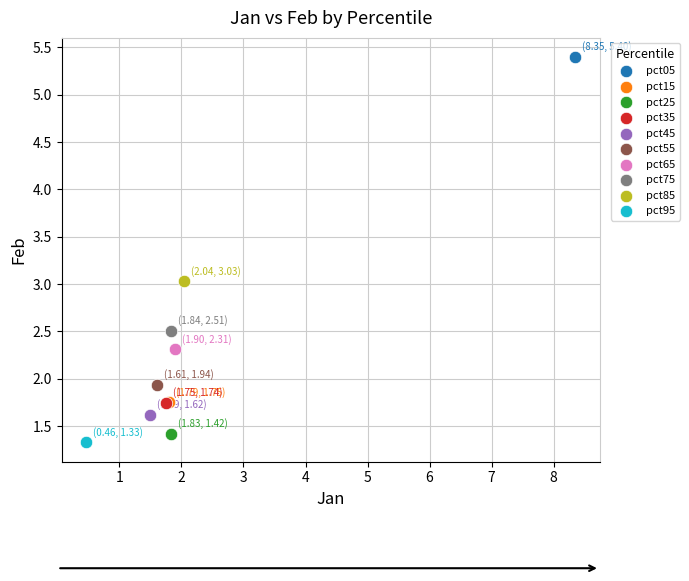

Which series reaches the minimum Y coordinate?

pct95